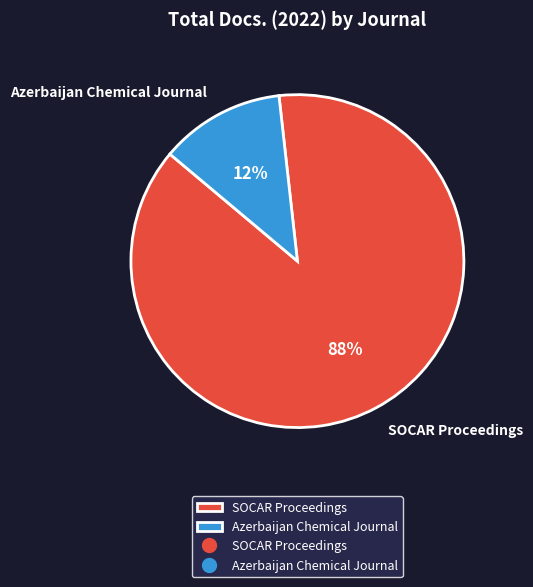

Combined, do Azerbaijan Chemical Journal and SOCAR Proceedings account for over 50%?

Yes